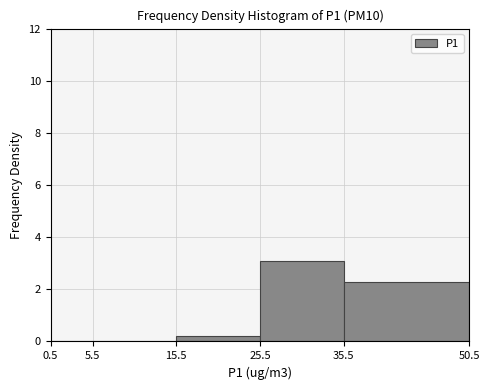

Reading left to right, transcribe this chart: for each bar, give the range it covers on the x-axis and its height. The values are not printed on the chart, so give them approximately, as read against the axis.

0.5 to 5.5: 0
5.5 to 15.5: 0
15.5 to 25.5: 0.2
25.5 to 35.5: 3.2
35.5 to 50.5: 2.2